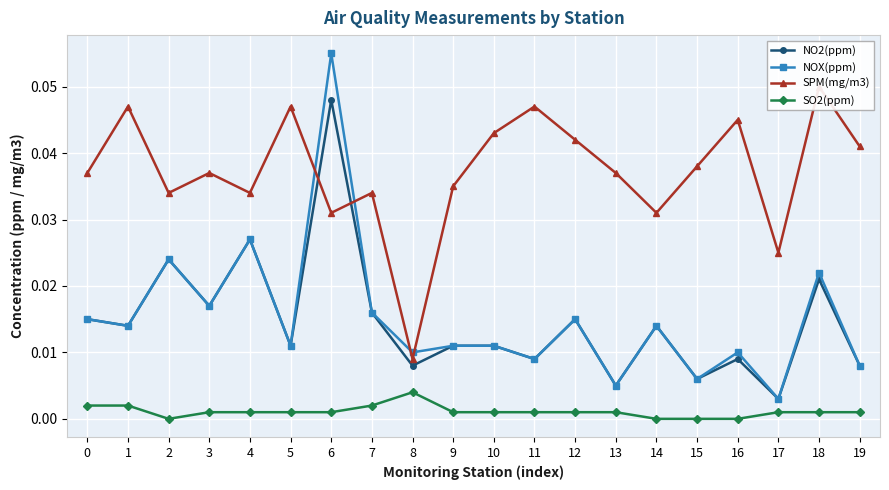

Is it true that NOX(ppm) equals 0.0 at 5?

False